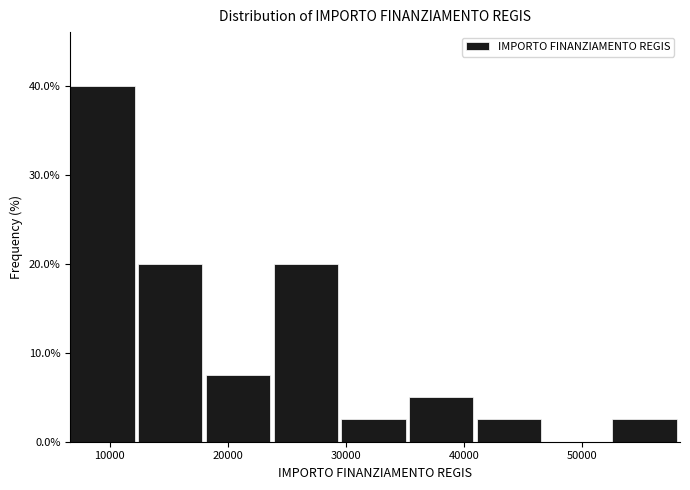

Reading left to right, list every bar in this chart as the range it spans on the x-axis followed by its height. Neither the bar edges nor the heights are printed on the chart, so give them approximately, as read against the axes.

7000 to 12000: 40
12000 to 18000: 20
18000 to 24000: 8
24000 to 30000: 20
30000 to 35000: 3
35000 to 41000: 5
41000 to 47000: 3
47000 to 53000: 0
53000 to 58000: 3